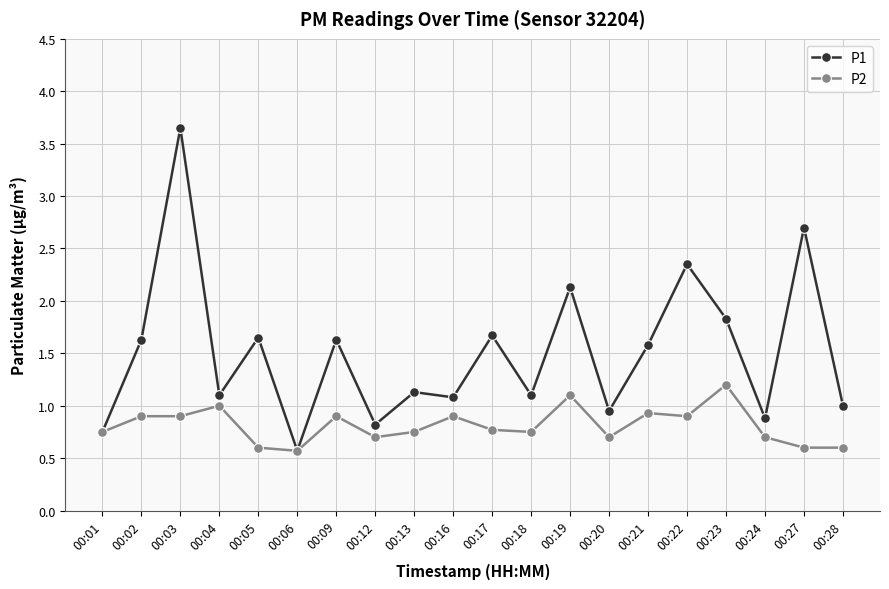

At which label does P1 reach its minimum?

00:06